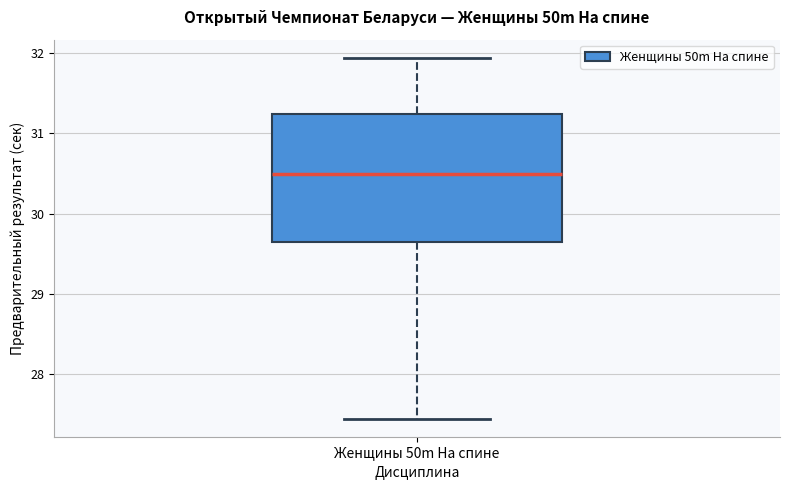

Transcribe this box plot: give where the median line is, the range the box spans, and where the two whiskers end, as read against the y-axis. The values are not printed on the chart, so give them approximately, as read against the axis.

median 30.5, box 29.6 to 31.2, whiskers 27.5 to 31.9